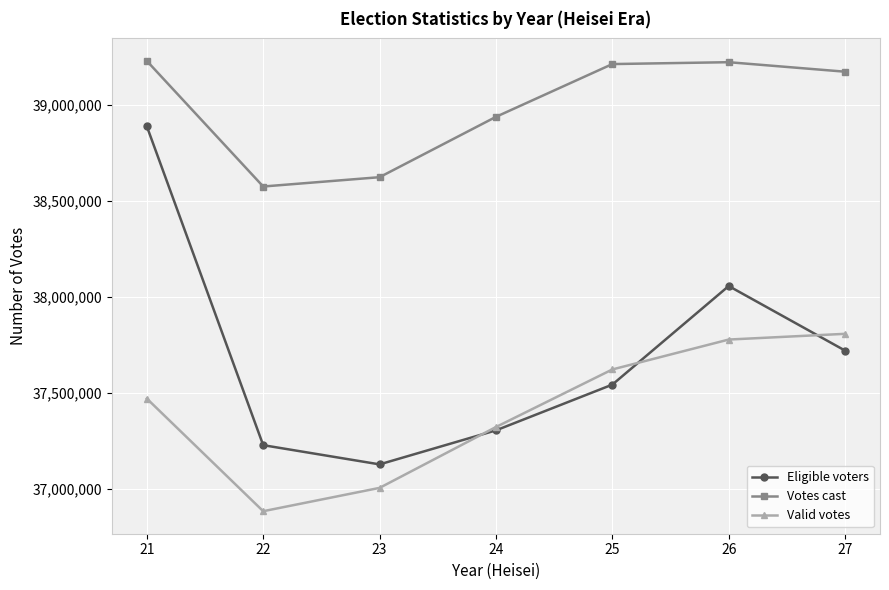

List the series in order of their overall mean, highest first.

Votes cast, Eligible voters, Valid votes